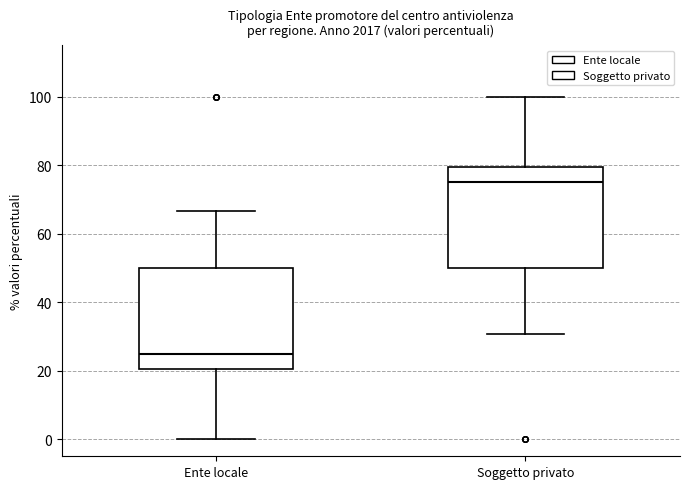

Reading left to right, read every box against the y-axis: the position of its median line, the range the box covers, and the ends of its whiskers. The values are not printed on the chart, so give them approximately, as read against the axis.

Ente locale: median 26, box 20 to 50, whiskers 0 to 66
Soggetto privato: median 76, box 50 to 80, whiskers 30 to 100